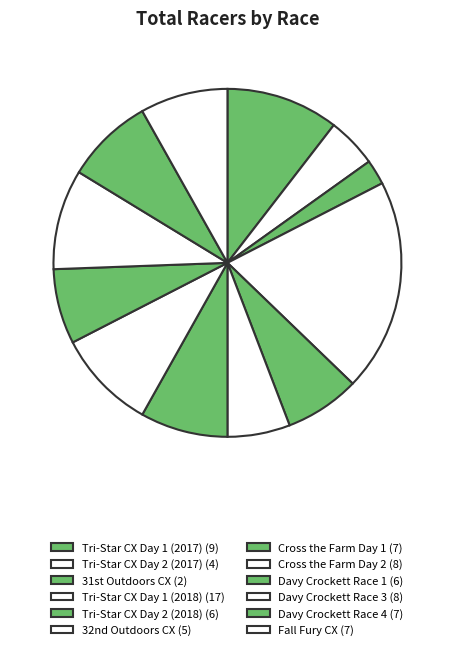

The Fall Fury CX slice represents 8% of the pie. True or false?

True